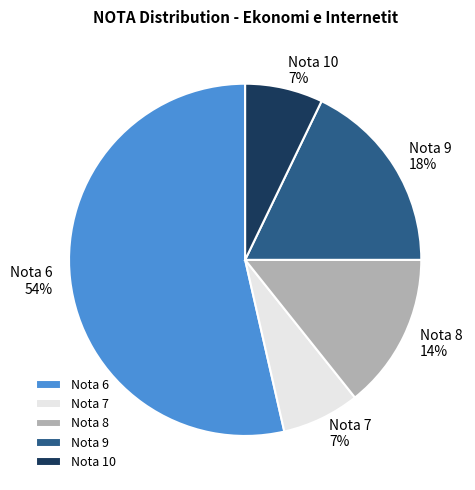

What percentage is the Nota 6 slice, to the nearest percent?

54%